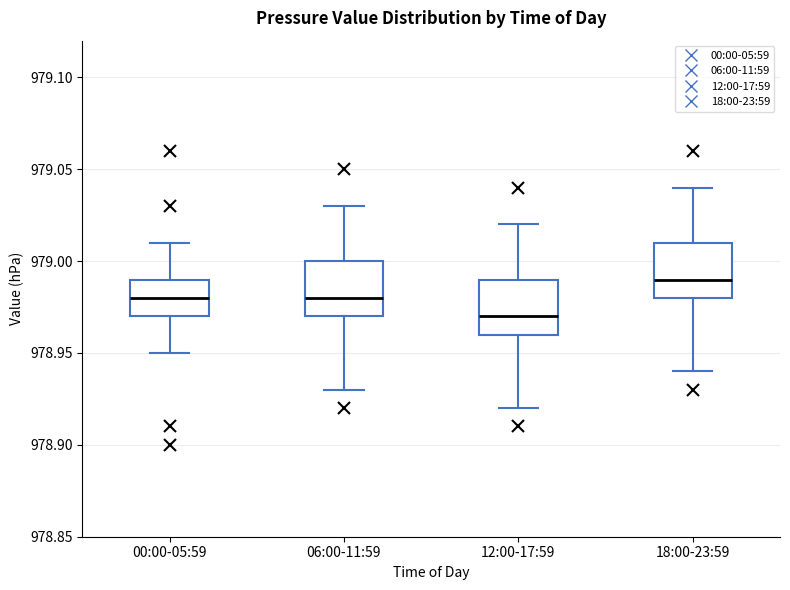

Reading left to right, read every box against the y-axis: the position of its median line, the range the box covers, and the ends of its whiskers. The values are not printed on the chart, so give them approximately, as read against the axis.

00:00-05:59: median 978.98, box 978.97 to 978.99, whiskers 978.95 to 979.01
06:00-11:59: median 978.98, box 978.97 to 979.00, whiskers 978.93 to 979.03
12:00-17:59: median 978.97, box 978.96 to 978.99, whiskers 978.92 to 979.02
18:00-23:59: median 978.99, box 978.98 to 979.01, whiskers 978.94 to 979.04